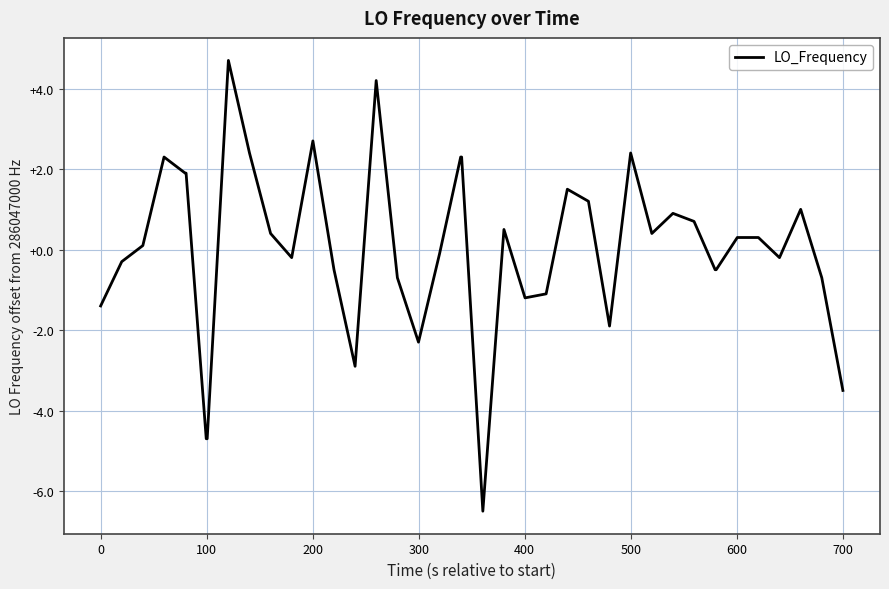

Reading right to left, extract all data points from this chart.

-3.5	-0.7	1.0	-0.2	0.3	0.3	-0.5	-0.5	0.7	0.9	0.4	2.4	-1.9	1.2	1.5	-1.1	-1.2	0.5	-6.5	2.3	2.3	-0.1	-2.3	-0.7	4.2	-2.9	-0.5	2.7	-0.2	0.4	2.4	4.7	-4.7	-4.7	1.9	1.9	2.3	0.1	-0.3	-1.4